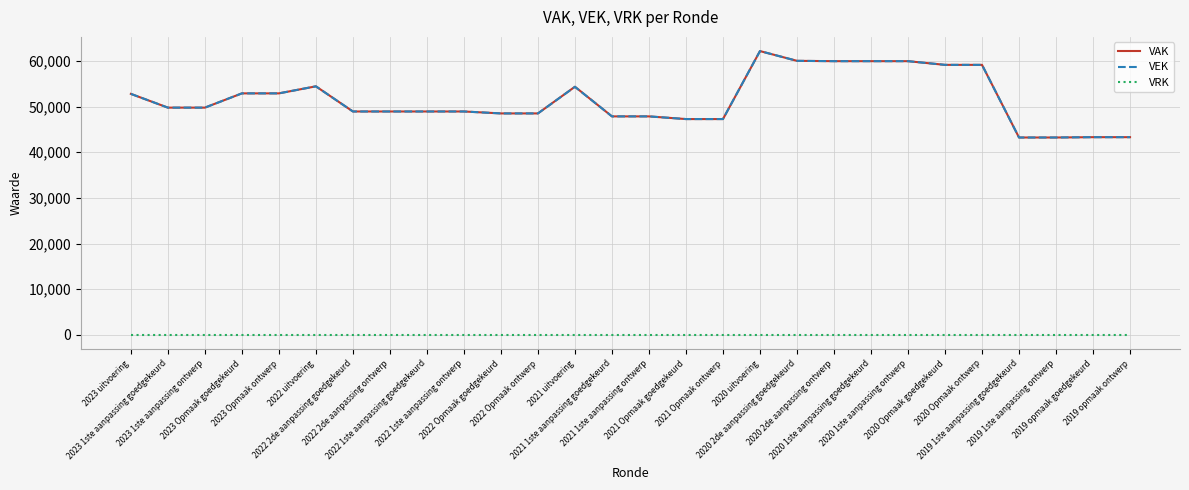

True or false: VRK and VEK intersect in this chart.

False